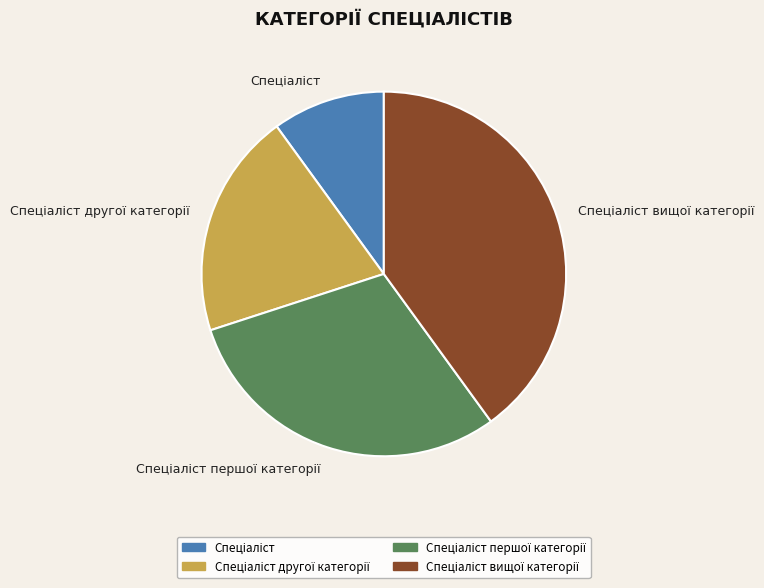

Is there any slice that represents more than half of the pie?

No